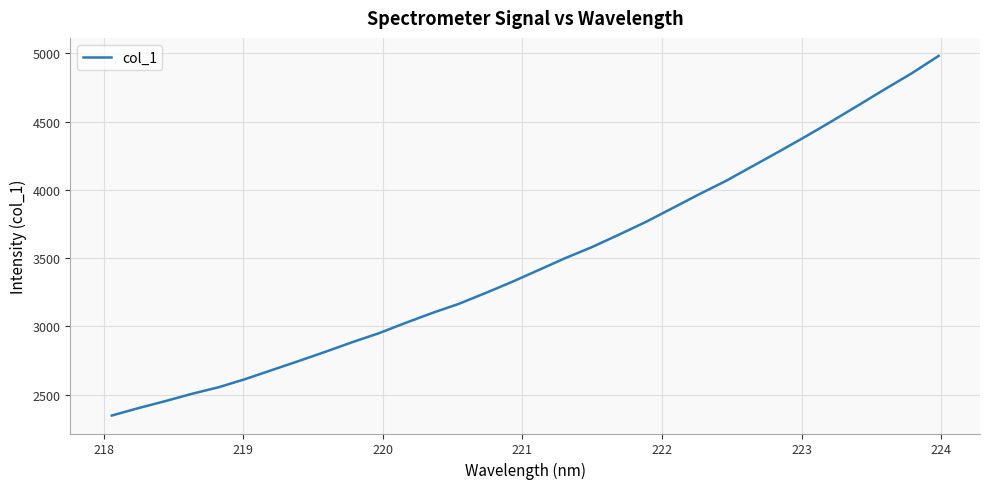

How many lines are shown in the chart?

1